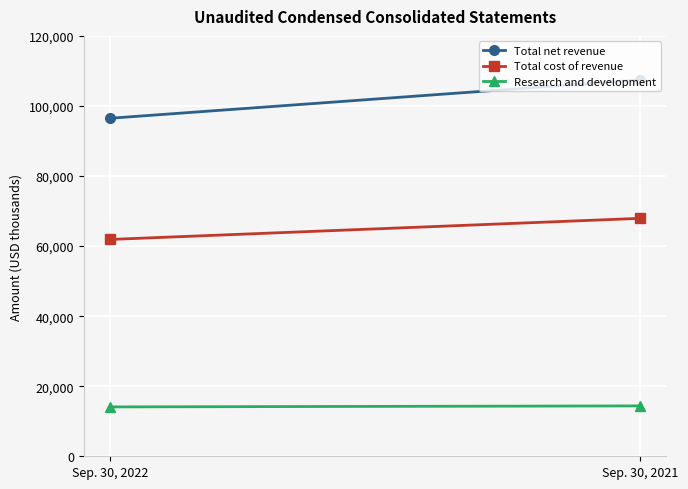

Is the value of Total net revenue at Sep. 30, 2021 greater than the value of Research and development at Sep. 30, 2022?

Yes